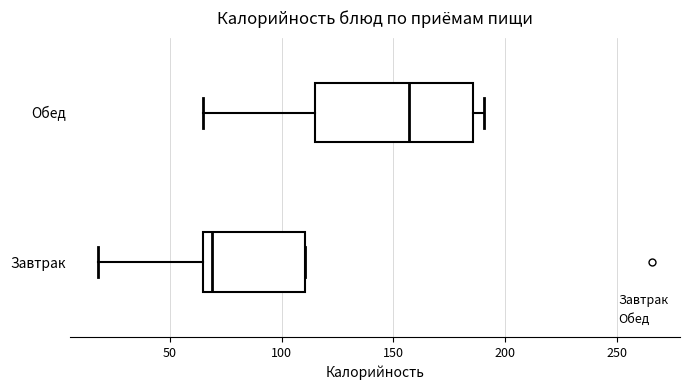

Where does the left whisker of the box for Обед end on the x-axis? The values are not printed on the chart, so give them approximately, as read against the axis.

65